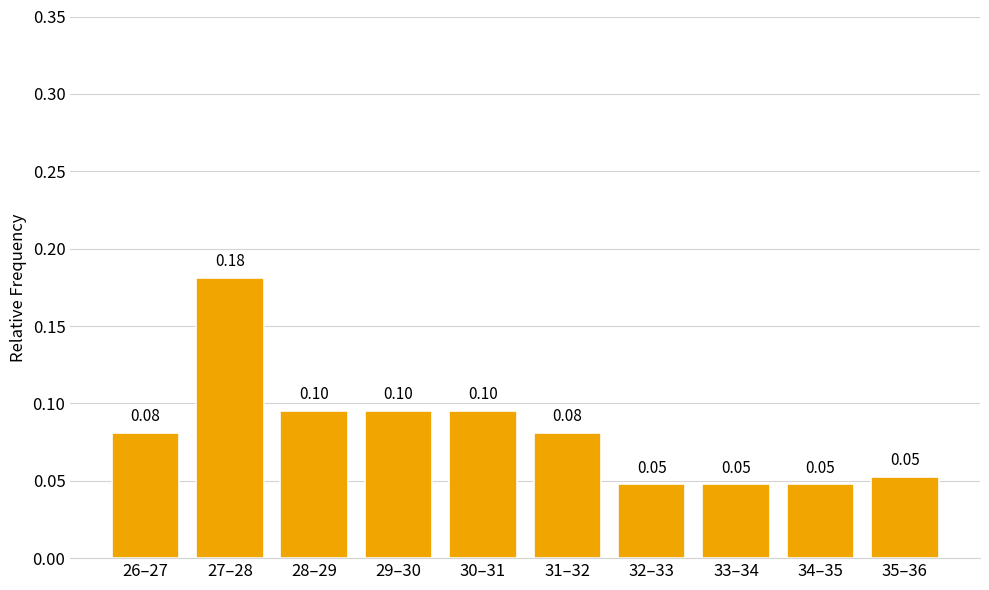

What is the sum of all values?

0.8